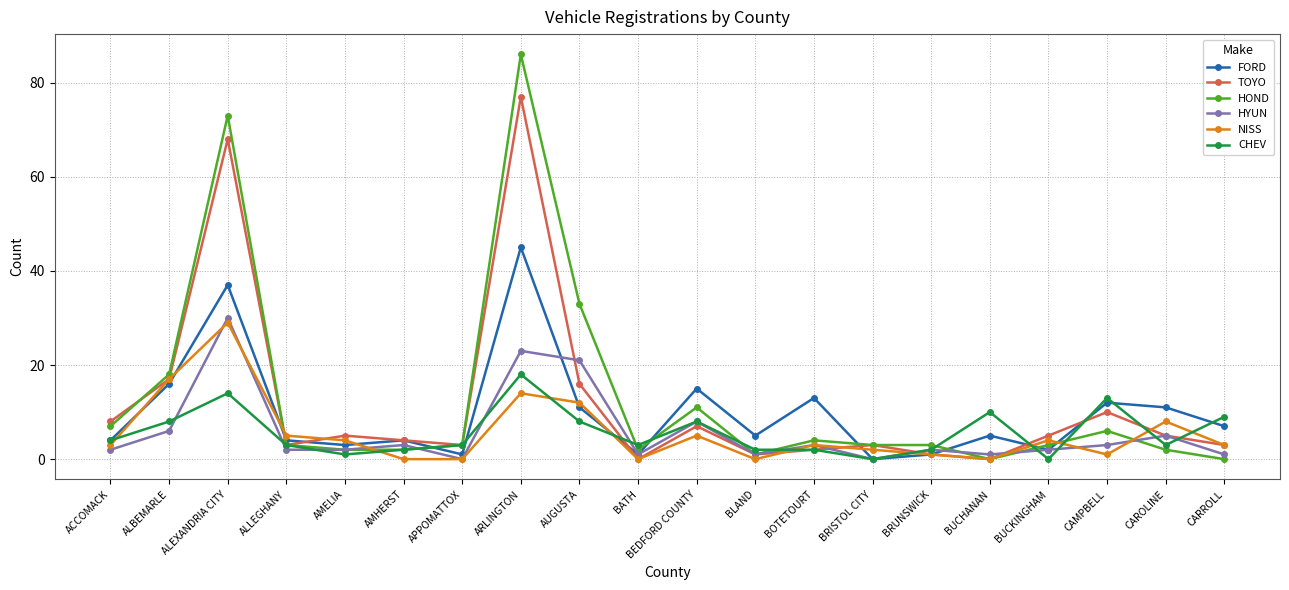

True or false: TOYO has more than 2 interior local peaks.

True